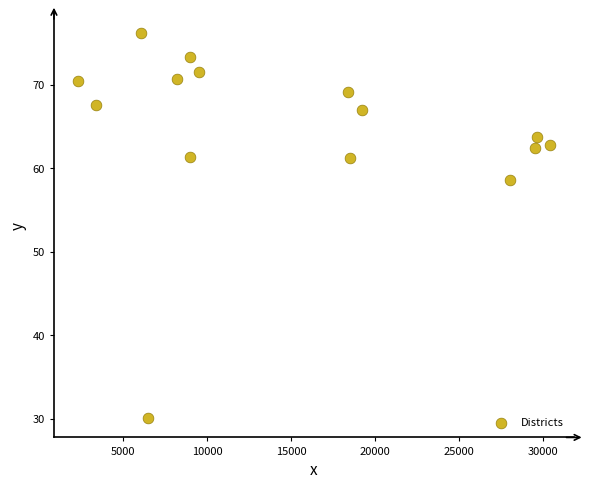

What is the range of X values (max minus min)?

28155.0